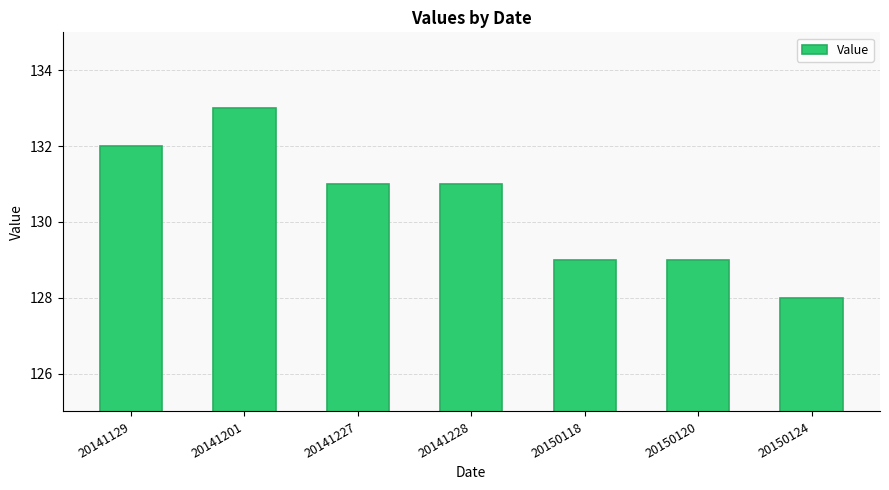

How many values are below 131?

3